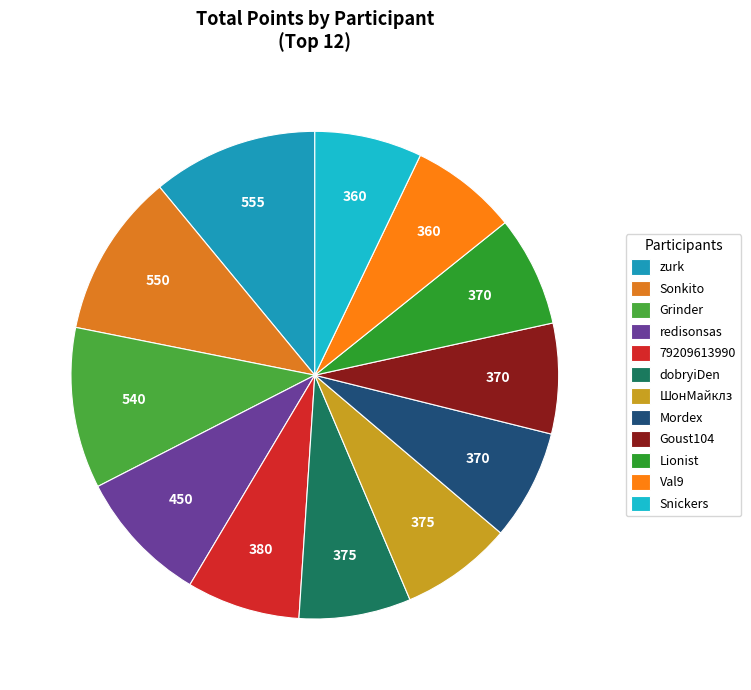

Count the number of slices in the pie.

12